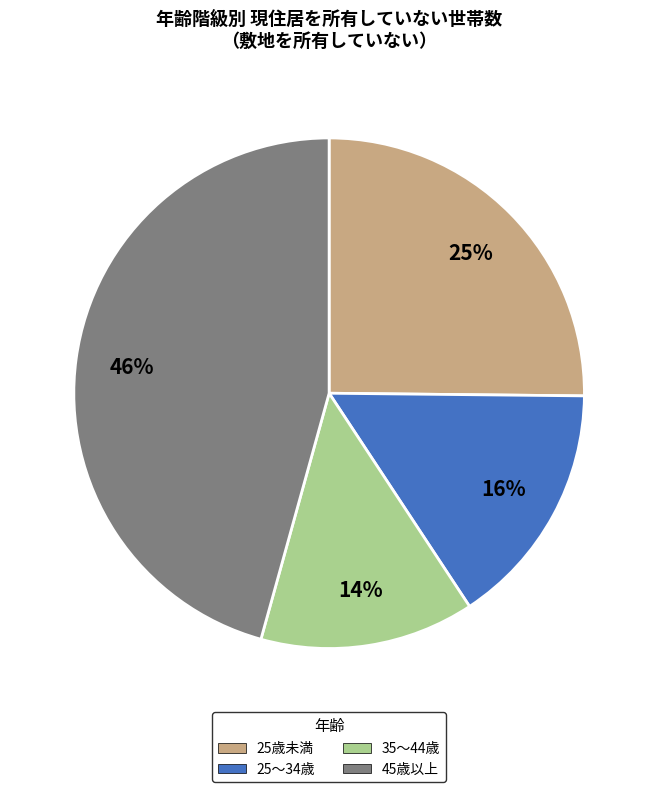

Is there any slice that represents more than half of the pie?

No